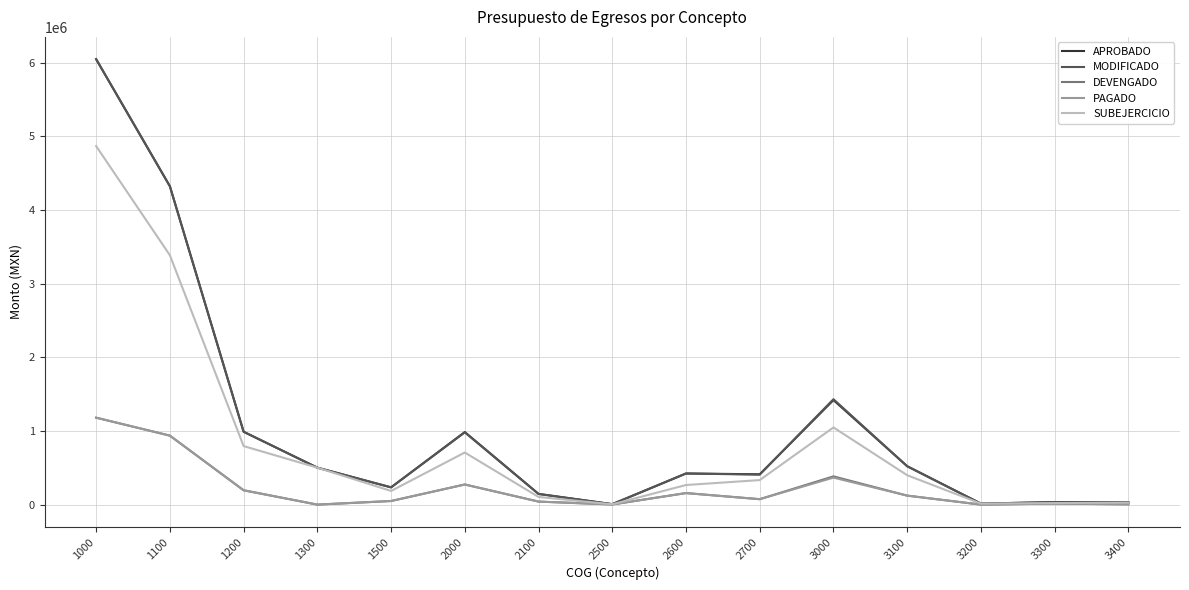

What is the highest value of the PAGADO series?

1180444.7